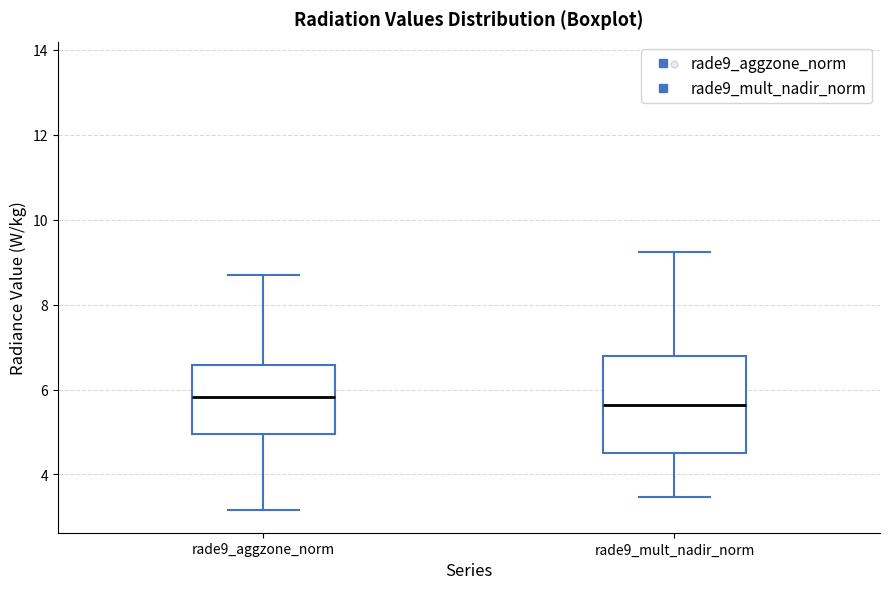

Where is the upper edge of the box for rade9_mult_nadir_norm on the y-axis? The values are not printed on the chart, so give them approximately, as read against the axis.

6.8